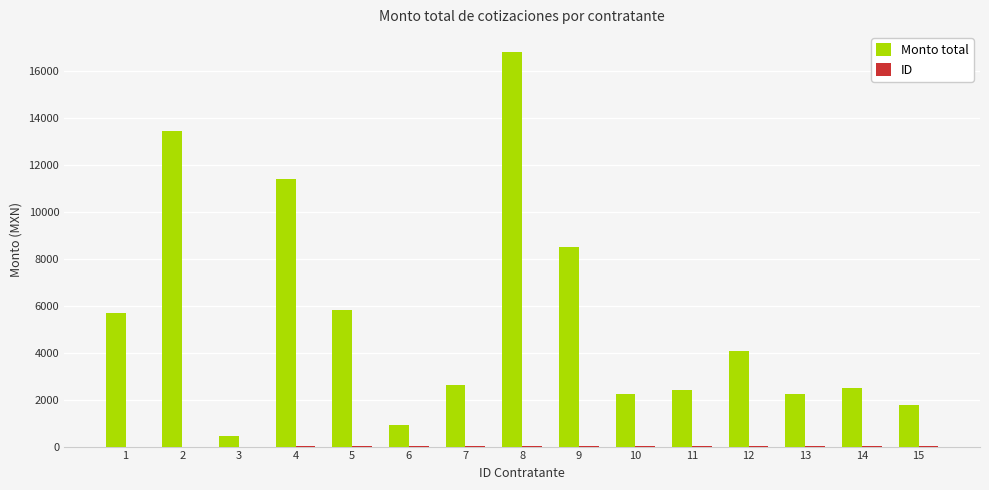

Between 8 and 11, which series saw the biggest shift?

Monto total